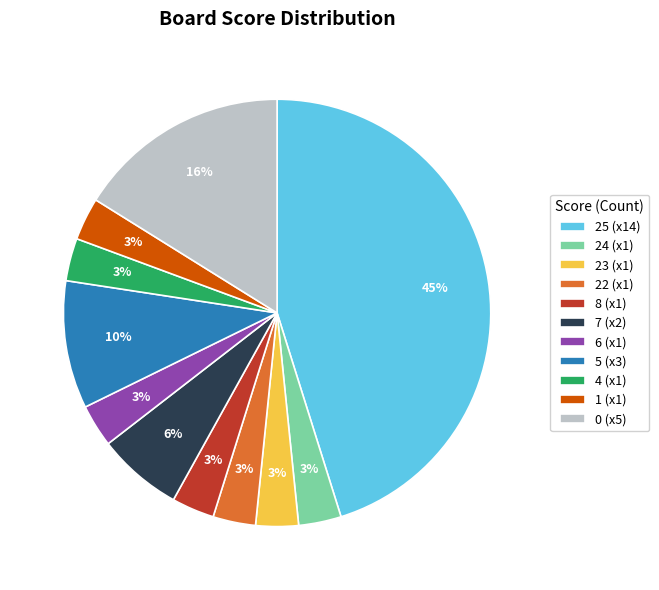

Is there any slice that represents more than half of the pie?

No